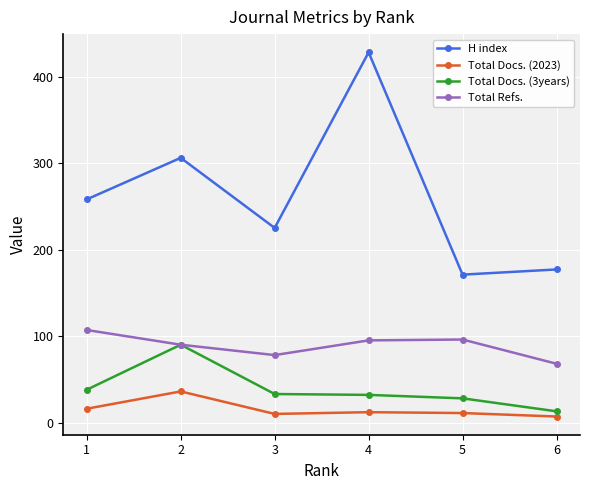

How many series are shown in this chart?

4